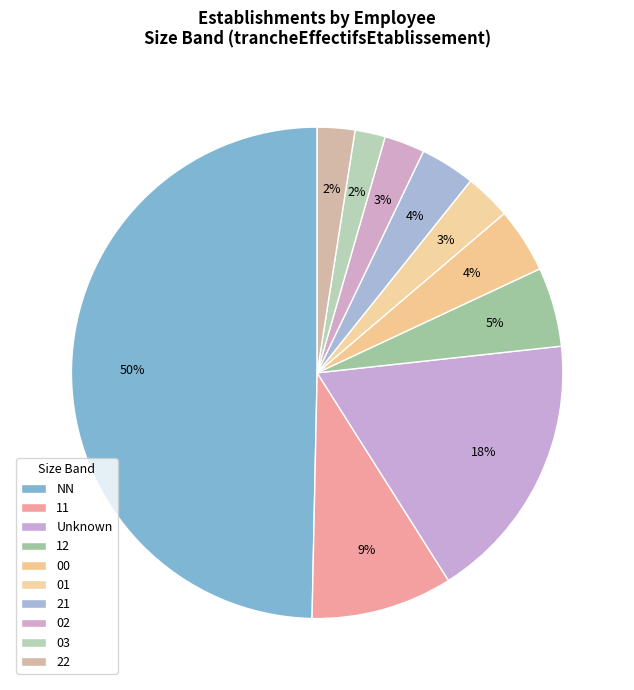

The 12 slice represents 11% of the pie. True or false?

False